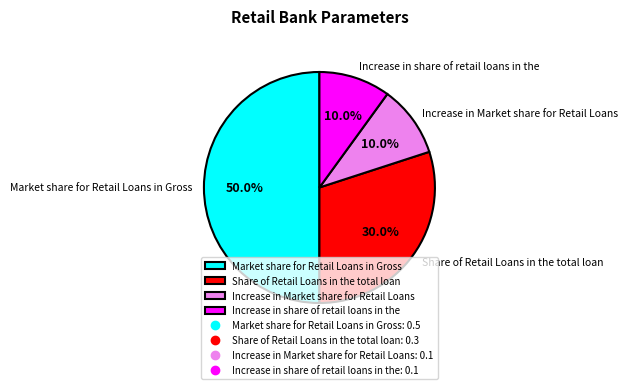

Count the number of slices in the pie.

4